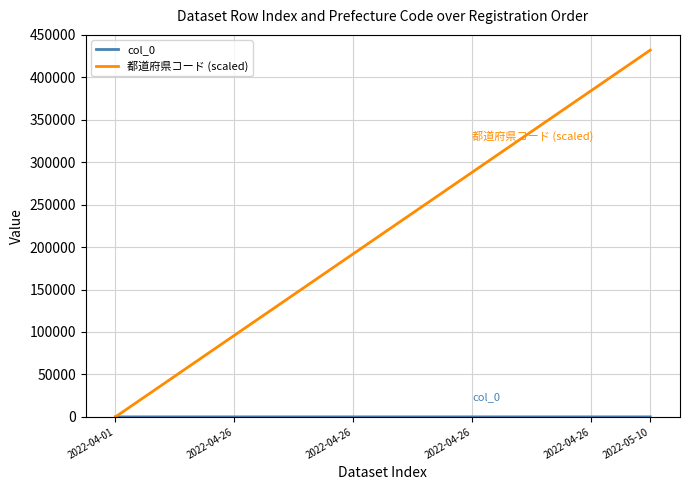

Which series has the largest range (max minus min)?

都道府県コード (scaled)